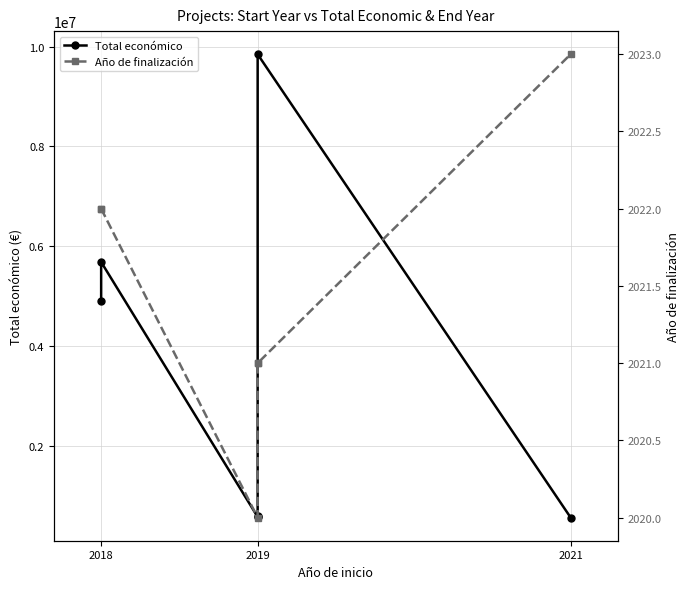

Is this an area chart (filled region under the line)?

No